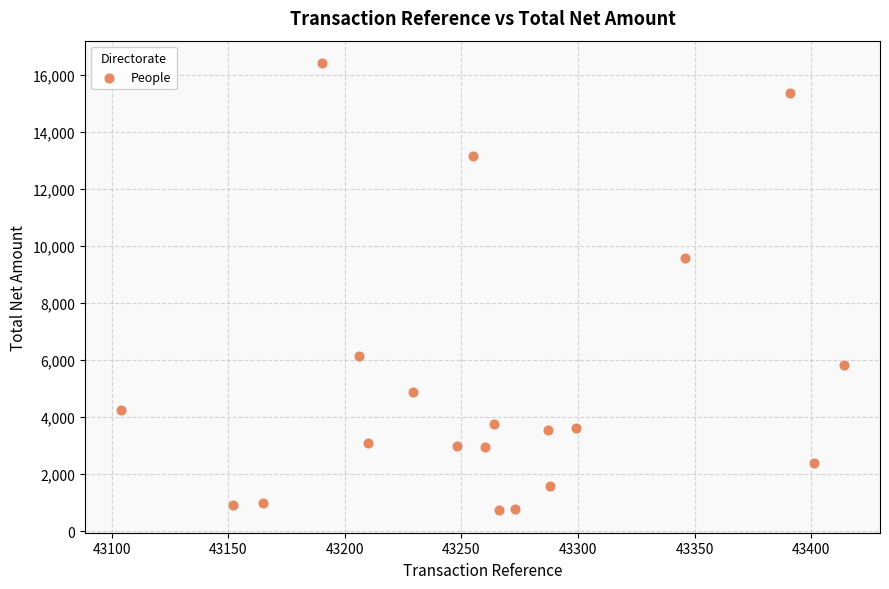

What Y value in the scatter plot is closest to 8567?

9577.1